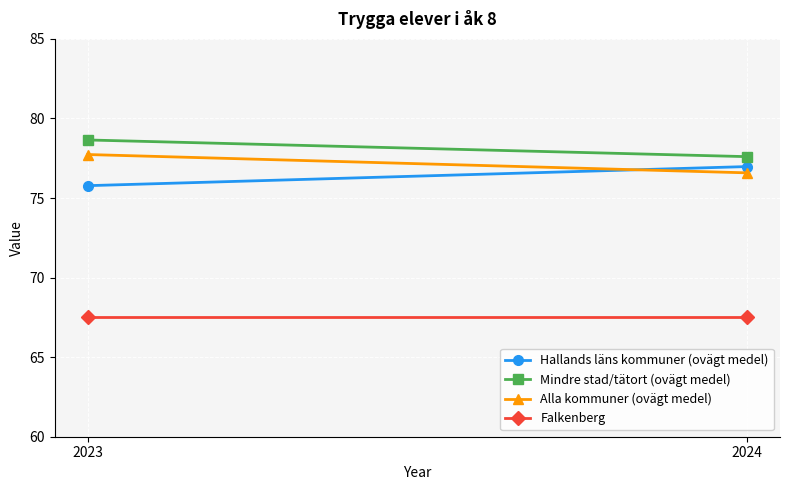

At which category is the sum across all series the highest?

2023